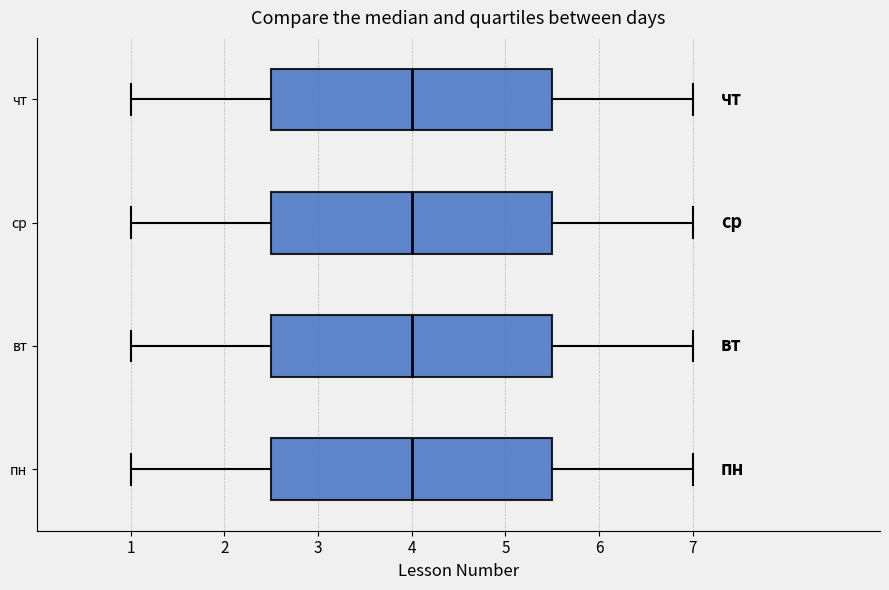

Reading bottom to top, transcribe this box plot: for each box, give where its median line is, the range the box spans, and where its two whiskers end, as read against the x-axis. The values are not printed on the chart, so give them approximately, as read against the axis.

пн: median 4.0, box 2.5 to 5.5, whiskers 1.0 to 7.0
вт: median 4.0, box 2.5 to 5.5, whiskers 1.0 to 7.0
ср: median 4.0, box 2.5 to 5.5, whiskers 1.0 to 7.0
чт: median 4.0, box 2.5 to 5.5, whiskers 1.0 to 7.0